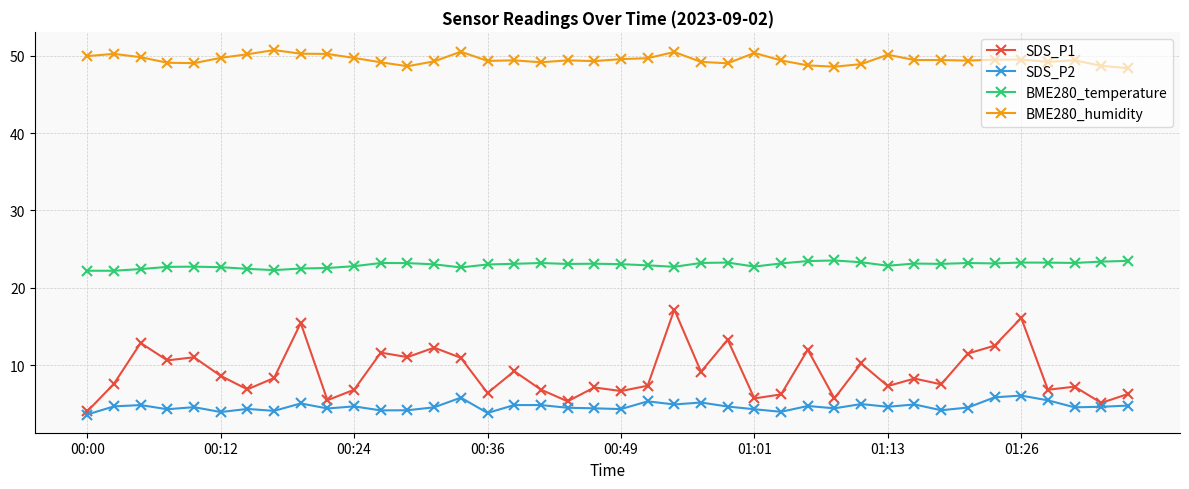

True or false: BME280_humidity has more than 1 interior local peaks.

True